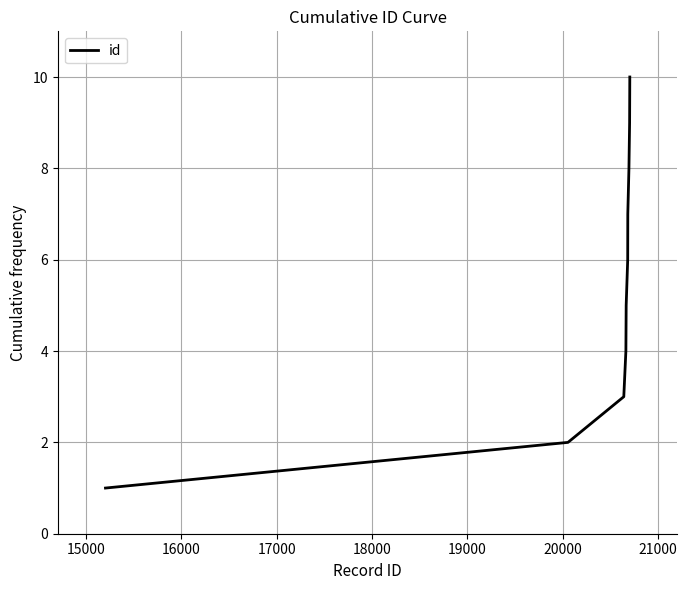

What is the difference between the maximum and minimum values?

9